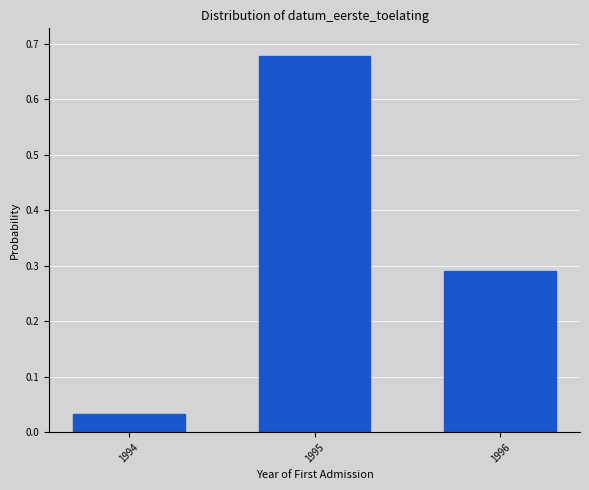

What is the sum of all values?

1.0